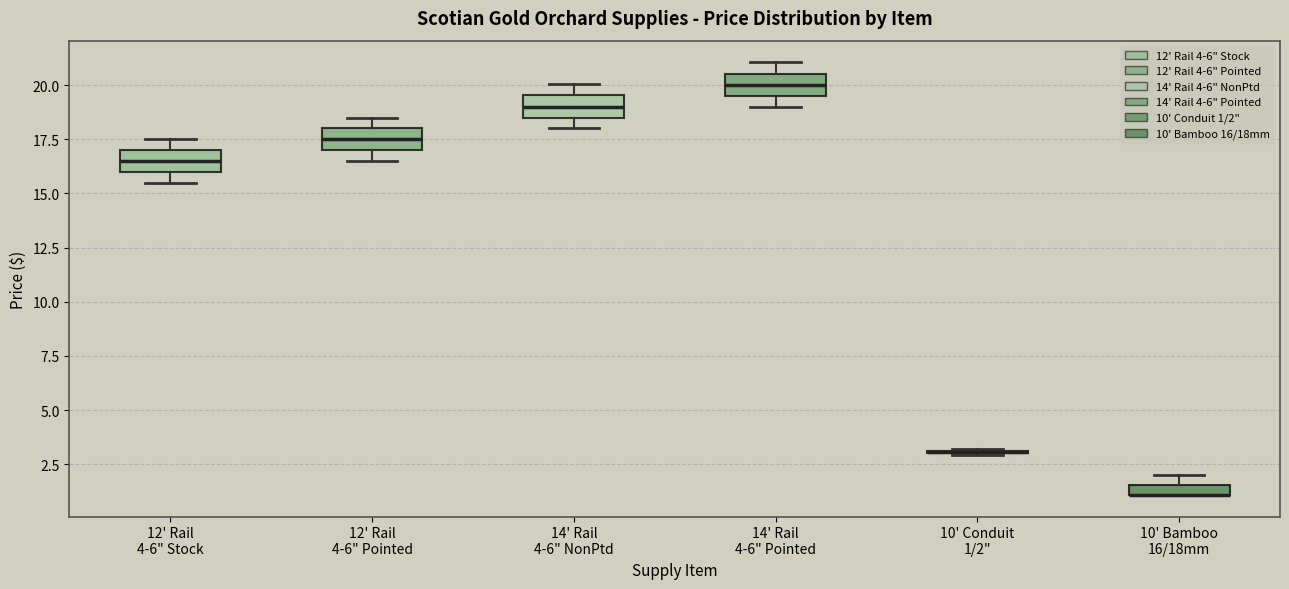

Where does the median line of the box for 14' Rail 4-6" NonPtd sit on the y-axis? The values are not printed on the chart, so give them approximately, as read against the axis.

19.0